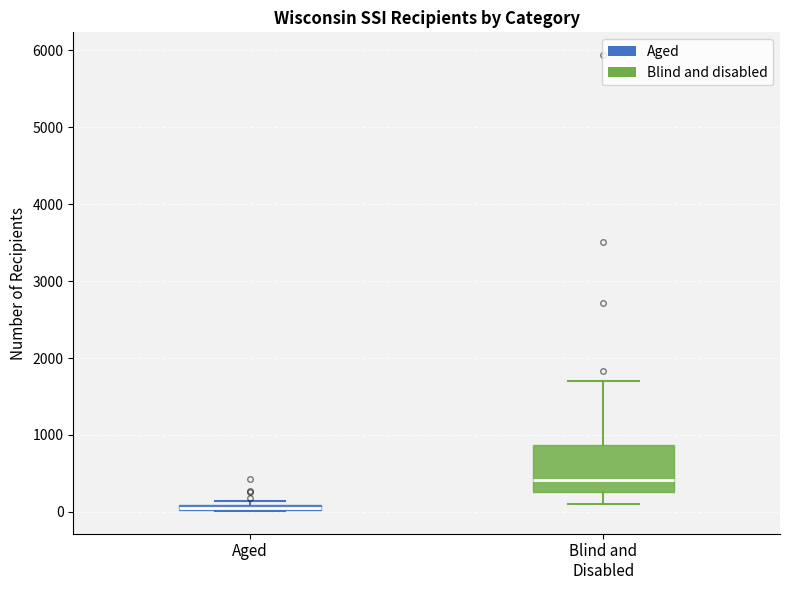

Where is the upper edge of the box for Aged on the y-axis? The values are not printed on the chart, so give them approximately, as read against the axis.

100